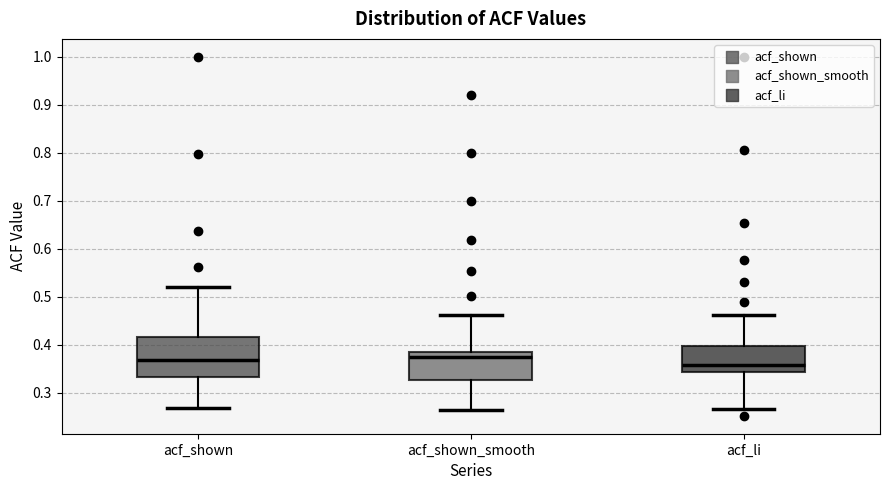

Comparing the boxes themselves (not the whiskers), which one is the tallest?

acf_shown